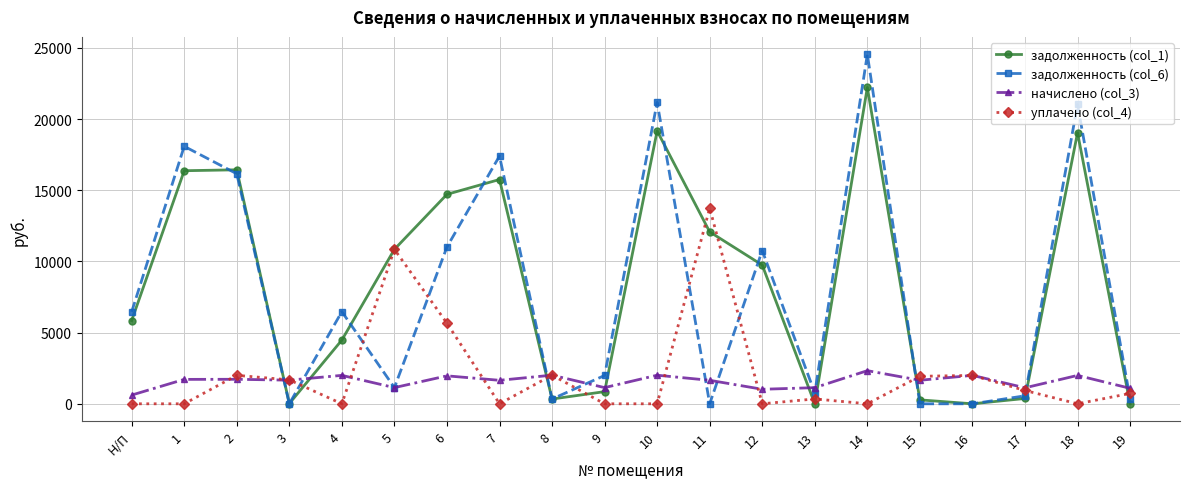

What is the spread (max minus min) of values at 13?

1132.9